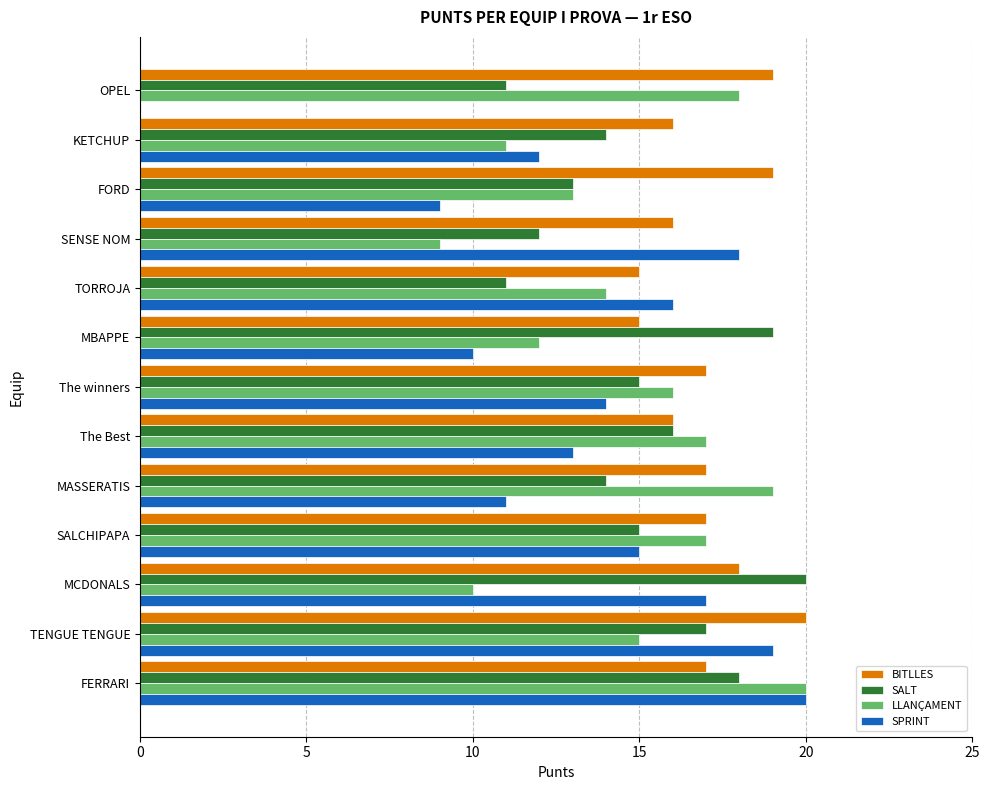

Which category has the highest value in the SPRINT series?

FERRARI